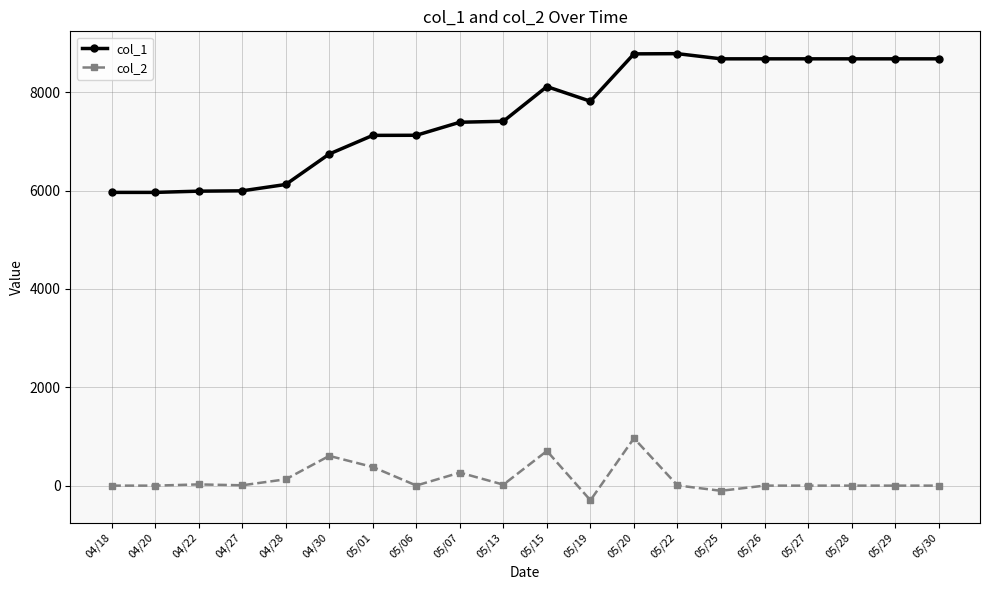

At which category does the chart reach its minimum across all series?

05/19